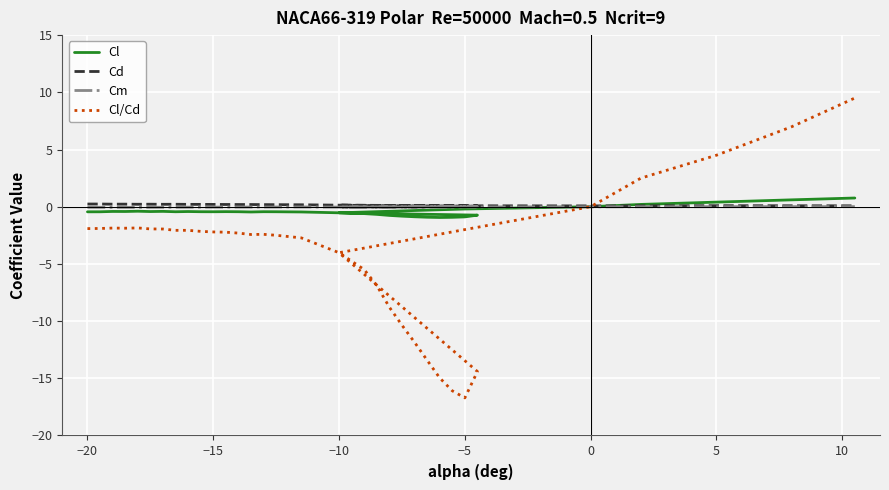

What is the highest value of the Cl series?

0.8